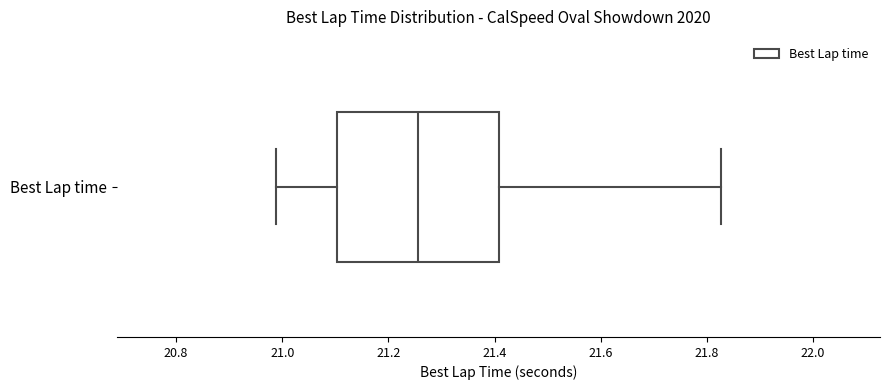

Transcribe this box plot: give where the median line is, the range the box spans, and where the two whiskers end, as read against the x-axis. The values are not printed on the chart, so give them approximately, as read against the axis.

median 21.26, box 21.10 to 21.40, whiskers 20.98 to 21.82